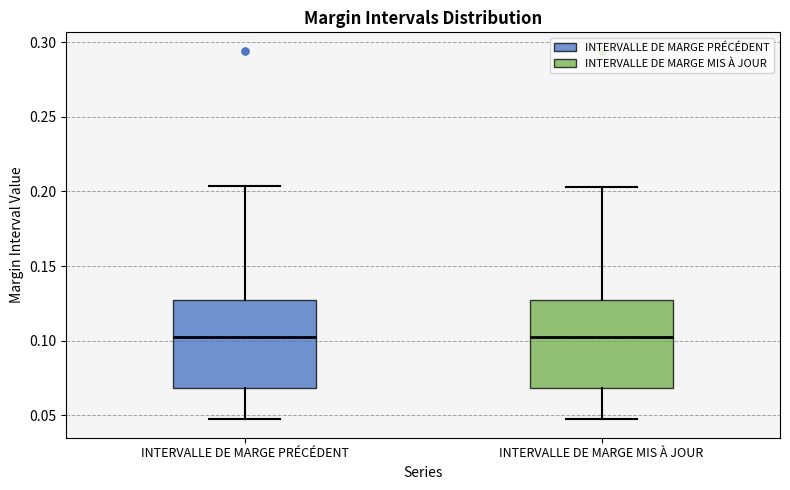

Reading left to right, read every box against the y-axis: the position of its median line, the range the box covers, and the ends of its whiskers. The values are not printed on the chart, so give them approximately, as read against the axis.

INTERVALLE DE MARGE PRÉCÉDENT: median 0.105, box 0.070 to 0.130, whiskers 0.045 to 0.205
INTERVALLE DE MARGE MIS À JOUR: median 0.100, box 0.070 to 0.125, whiskers 0.045 to 0.205